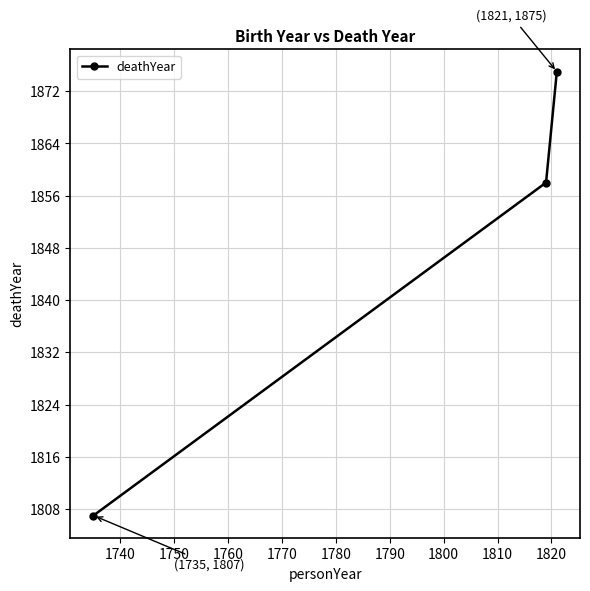

What is the greatest value displayed?

1875